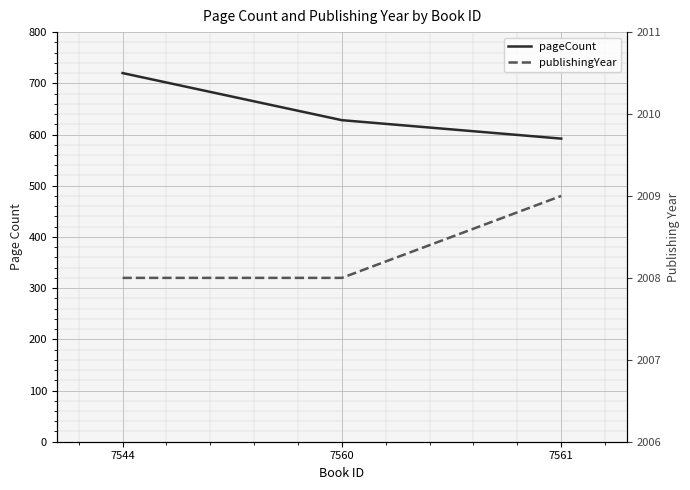

Reading left to right, transcribe all the data shown in this chart.

pageCount: 7544=720	7560=628	7561=592
publishingYear: 7544=2008	7560=2008	7561=2009